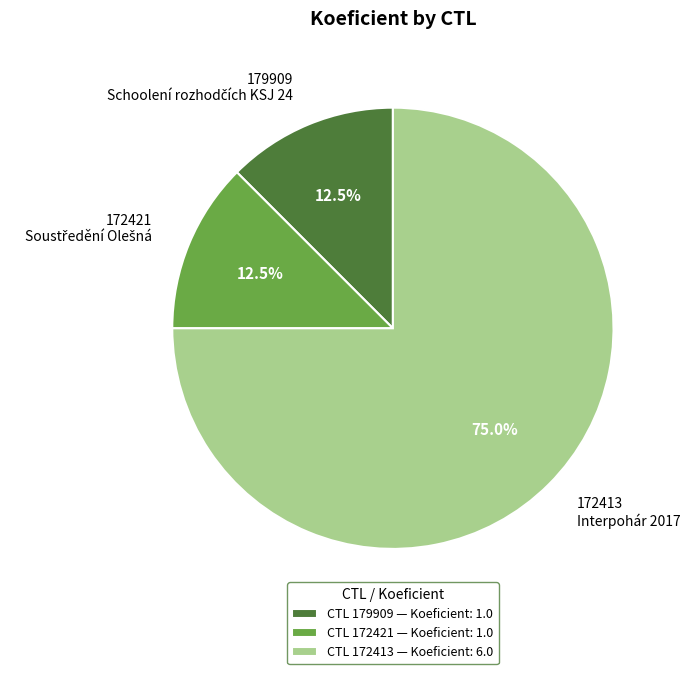

Is there a majority slice in this chart?

Yes